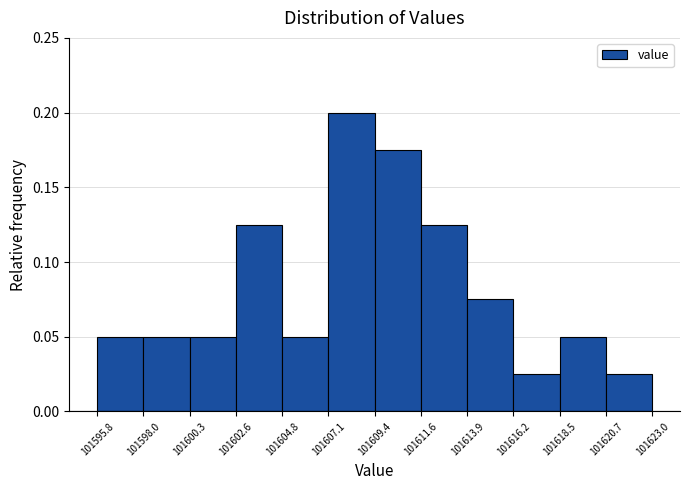

Reading left to right, list every bar in this chart as the range it spans on the x-axis followed by its height. The values are not printed on the chart, so give them approximately, as read against the axis.

101595.8 to 101598.0: 0.050
101598.0 to 101600.3: 0.050
101600.3 to 101602.6: 0.050
101602.6 to 101604.8: 0.125
101604.8 to 101607.1: 0.050
101607.1 to 101609.4: 0.200
101609.4 to 101611.6: 0.175
101611.6 to 101613.9: 0.125
101613.9 to 101616.2: 0.075
101616.2 to 101618.5: 0.025
101618.5 to 101620.7: 0.050
101620.7 to 101623.0: 0.025